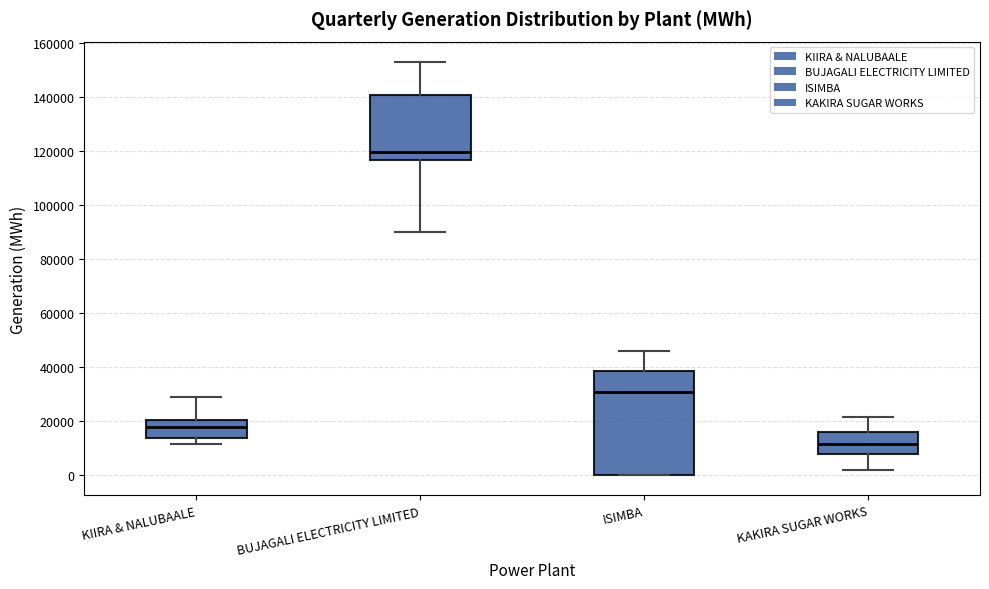

Reading left to right, read every box against the y-axis: the position of its median line, the range the box covers, and the ends of its whiskers. The values are not printed on the chart, so give them approximately, as read against the axis.

KIIRA & NALUBAALE: median 18000, box 14000 to 20000, whiskers 12000 to 28000
BUJAGALI ELECTRICITY LIMITED: median 120000, box 116000 to 140000, whiskers 90000 to 152000
ISIMBA: median 30000, box 0 to 38000, whiskers 0 to 46000
KAKIRA SUGAR WORKS: median 12000, box 8000 to 16000, whiskers 2000 to 22000